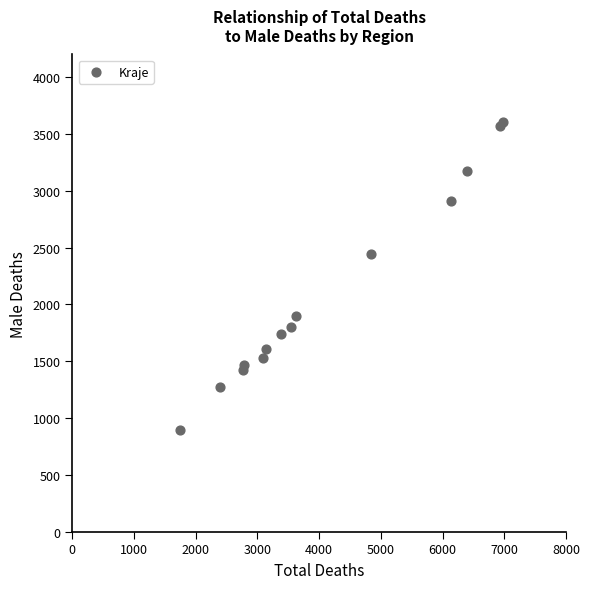

What Y value in the scatter plot is closest to 2248?

2445